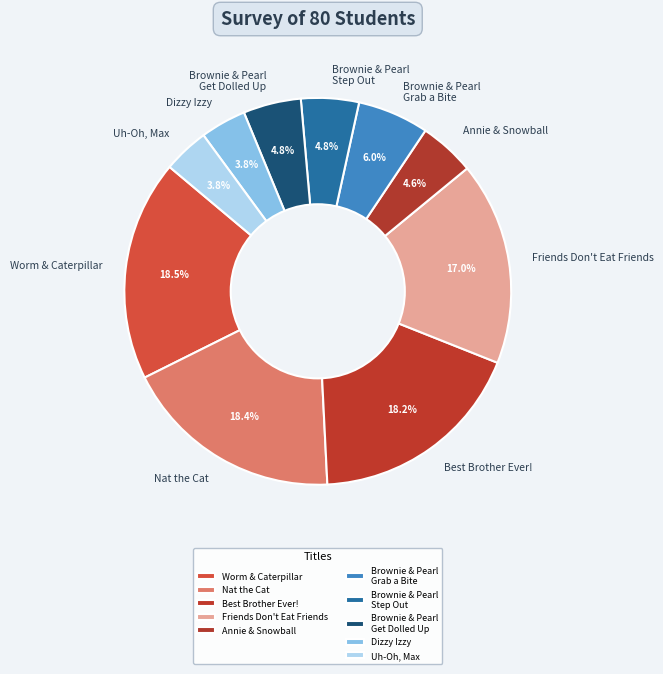

To the nearest percent, what is the difference between the largest and smallest slice percentages?

15%